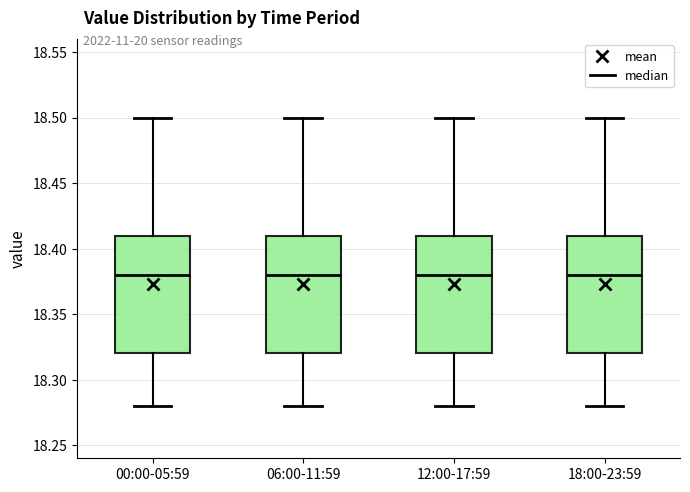

Reading left to right, transcribe this box plot: for each box, give where its median line is, the range the box spans, and where its two whiskers end, as read against the y-axis. The values are not printed on the chart, so give them approximately, as read against the axis.

00:00-05:59: median 18.38, box 18.32 to 18.41, whiskers 18.28 to 18.50
06:00-11:59: median 18.38, box 18.32 to 18.41, whiskers 18.28 to 18.50
12:00-17:59: median 18.38, box 18.32 to 18.41, whiskers 18.28 to 18.50
18:00-23:59: median 18.38, box 18.32 to 18.41, whiskers 18.28 to 18.50